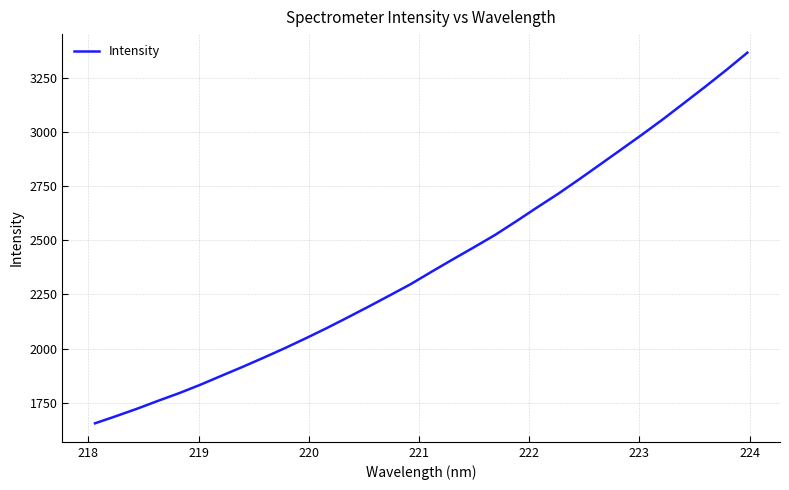

How many lines are shown in the chart?

1